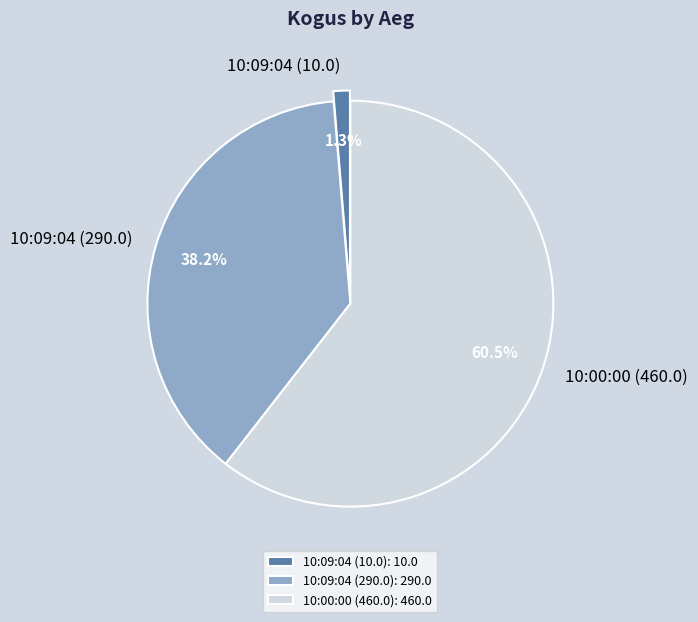

Combined, what portion of the pie is 10:09:04 (10.0) and 10:00:00 (460.0)?

61.8%